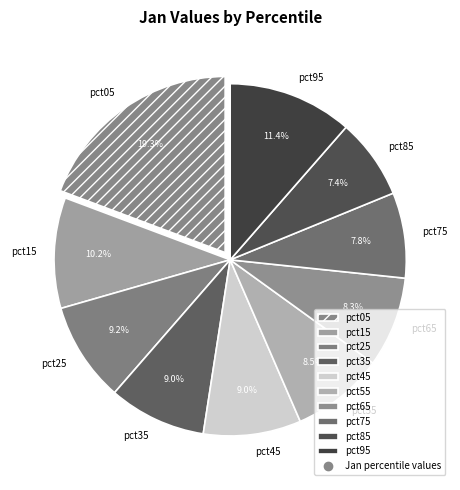

To the nearest percent, what is the difference between the largest and smallest slice percentages?

12%